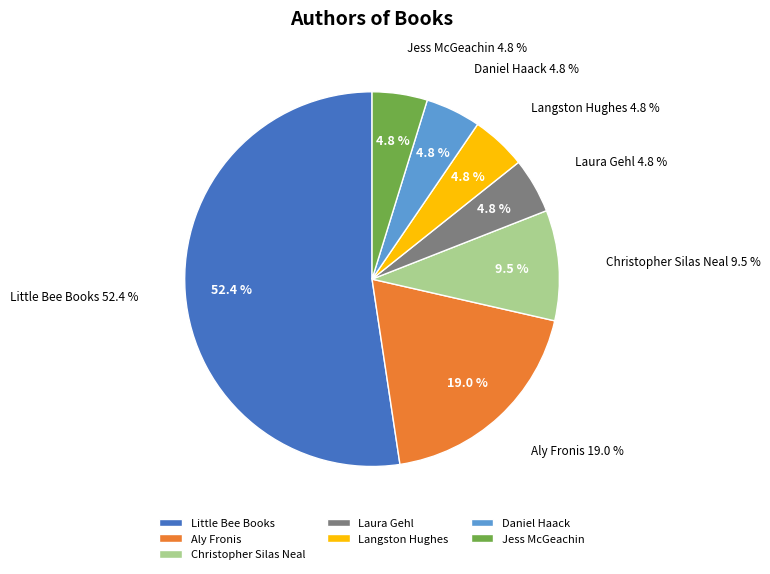

To the nearest percent, what is the combined percentage of Jess McGeachin and Langston Hughes?

10%